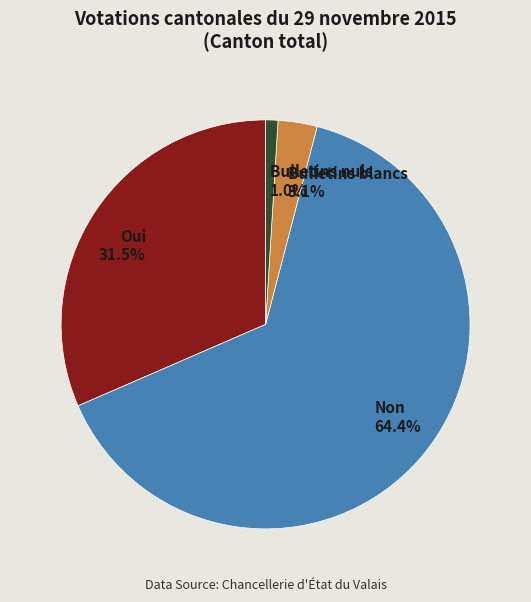

Does Non account for over 50% of the chart?

Yes